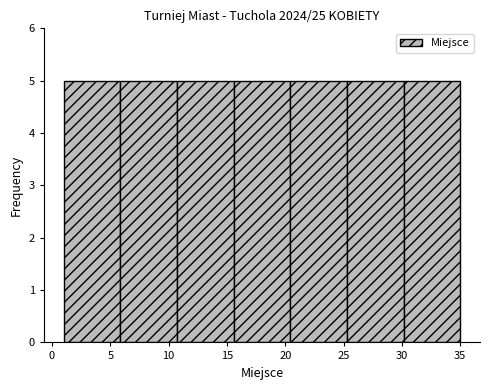

What is the height of the bar covering 30.0 to 35.0 on the x-axis? Neither the bar edges nor the heights are printed on the chart, so give them approximately, as read against the axes.

5